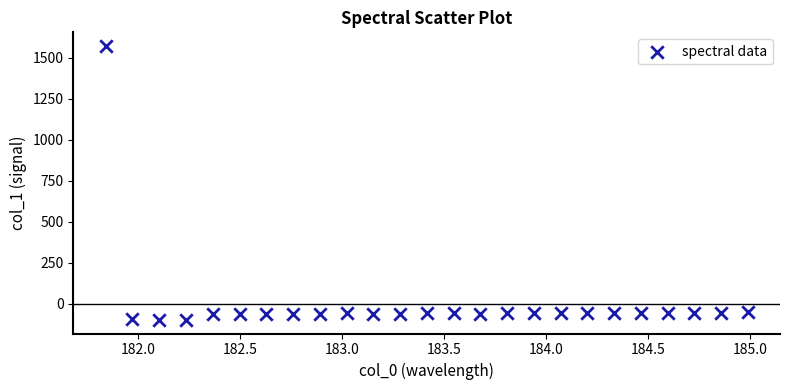

What is the range of X values (max minus min)?

3.1